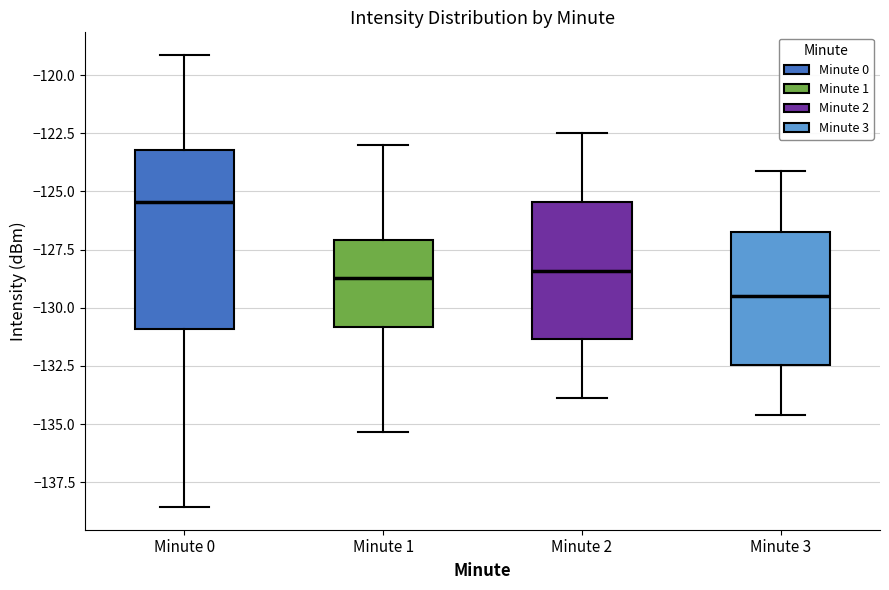

Where is the lower edge of the box for Minute 3 on the y-axis? The values are not printed on the chart, so give them approximately, as read against the axis.

-132.5